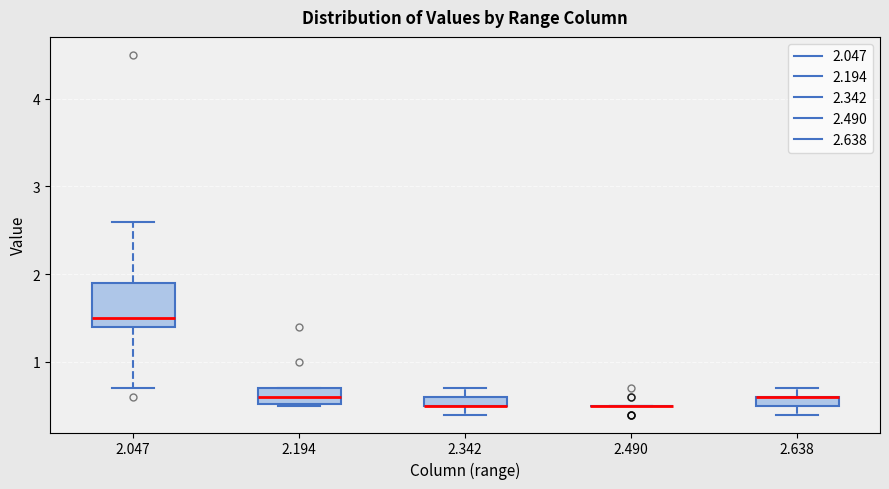

Where is the lower edge of the box at x = 2.638 on the y-axis? The values are not printed on the chart, so give them approximately, as read against the axis.

0.5